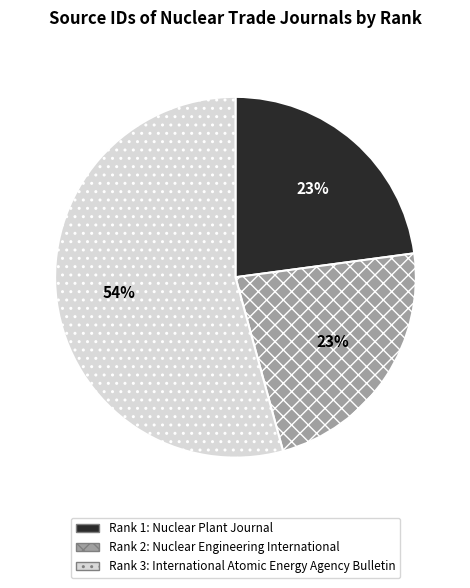

To the nearest percent, what is the difference between the largest and smallest slice percentages?

31%